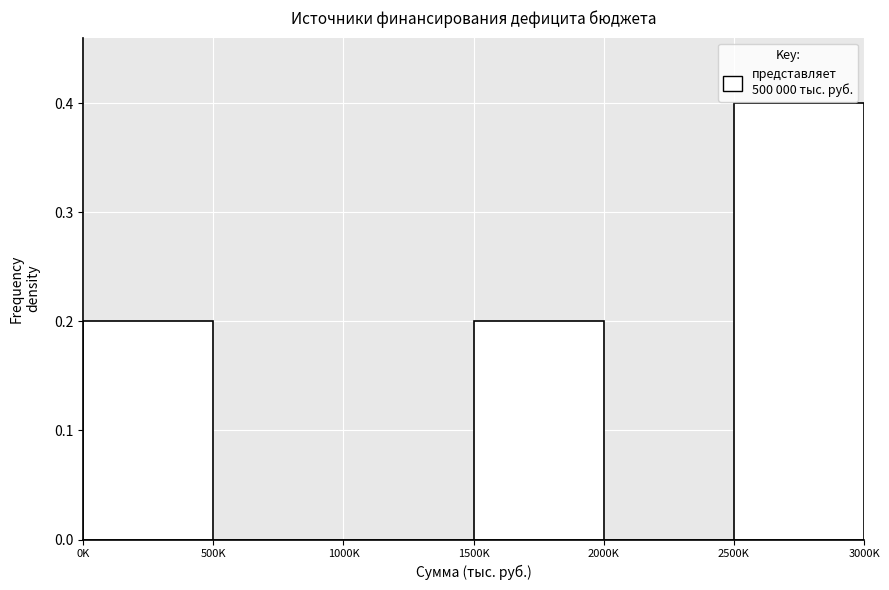

Reading right to left, what are all the values shown in this chart?

2500K=0.4	2000K=0.0	1500K=0.2	1000K=0.0	500K=0.0	0K=0.2